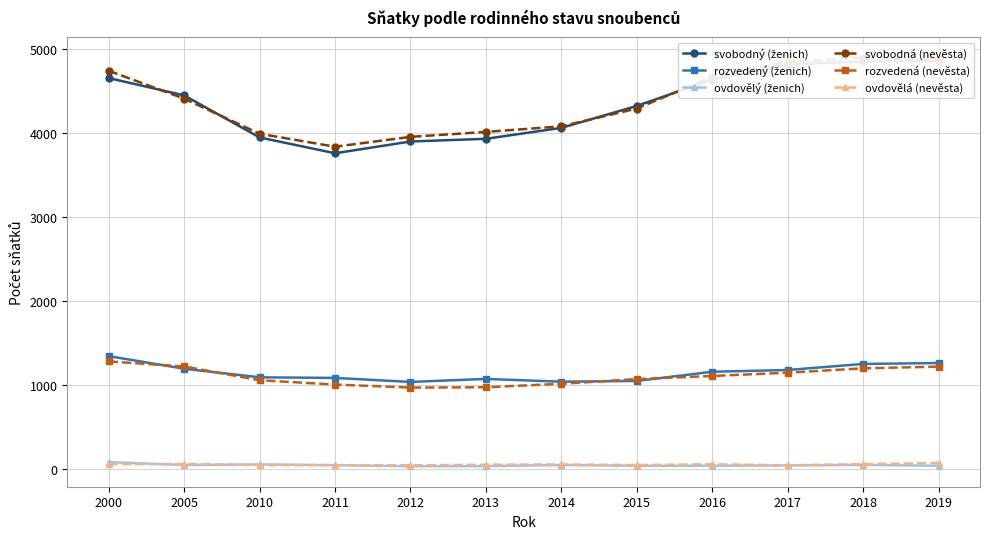

True or false: svobodná (nevěsta) and rozvedená (nevěsta) cross at least once.

False